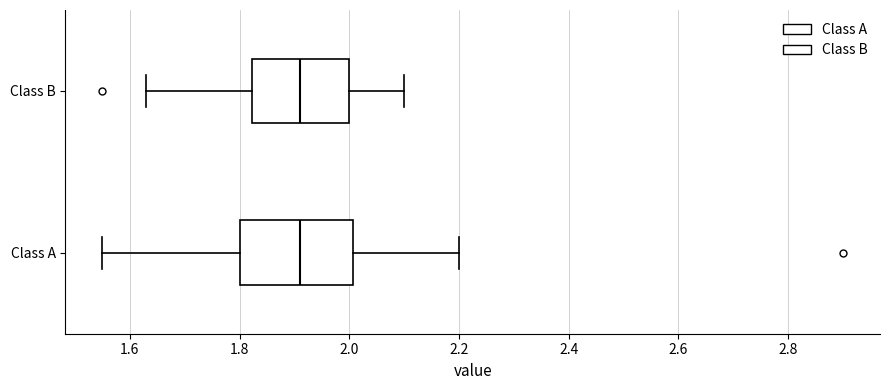

Reading bottom to top, transcribe this box plot: for each box, give where its median line is, the range the box spans, and where its two whiskers end, as read against the x-axis. The values are not printed on the chart, so give them approximately, as read against the axis.

Class A: median 1.92, box 1.80 to 2.00, whiskers 1.56 to 2.20
Class B: median 1.92, box 1.82 to 2.00, whiskers 1.64 to 2.10